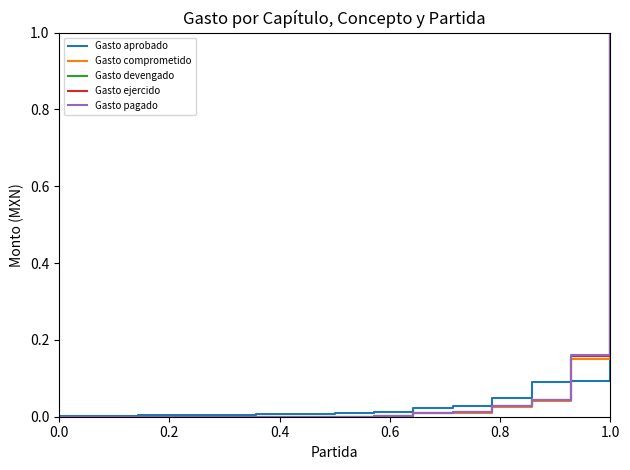

Does the chart have visible grid lines?

No